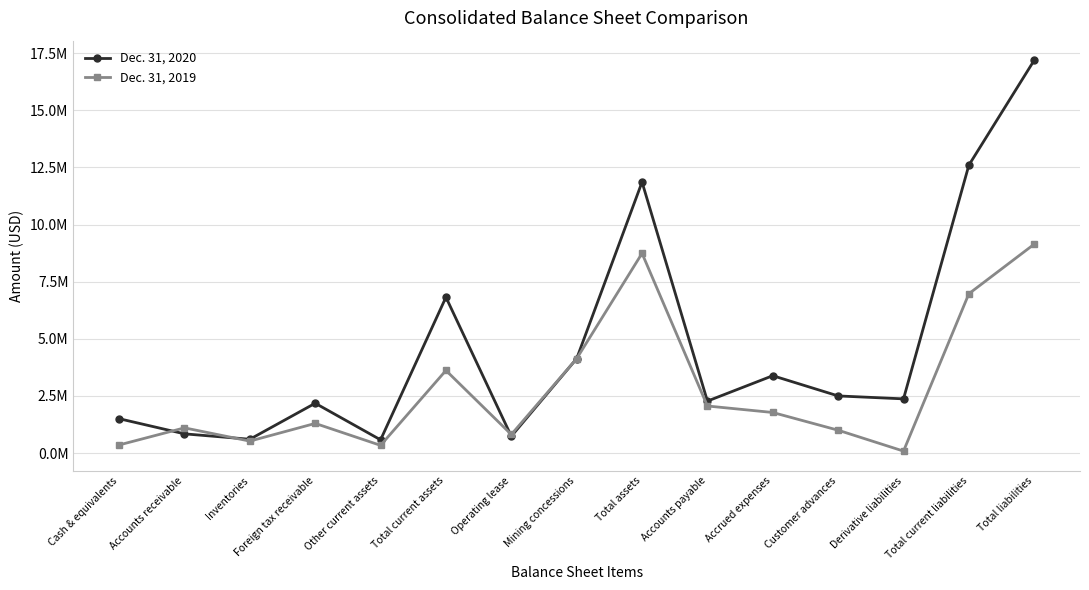

Reading left to right, what are all the values shown in this chart?

Dec. 31, 2020: 1504016	840743	603967	2179914	578661	6818412	735220	4132678	11857668	2274011	3385093	2500000	2371560	12597404	17188848
Dec. 31, 2019: 354572	1103205	523089	1297387	336969	3615222	812861	4132678	8739211	2059429	1775404	1000000	86104	6971592	9141077